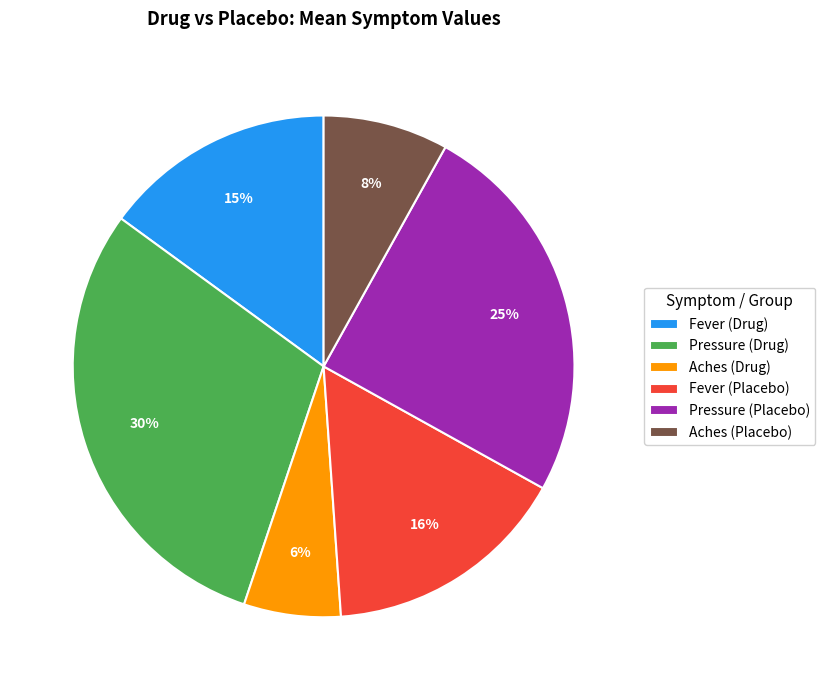

True or false: Aches (Drug) accounts for 6% of the total.

True